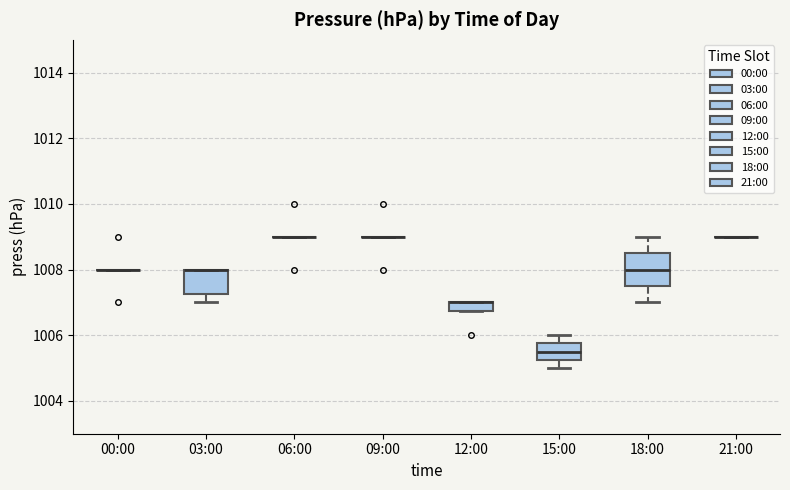

Where does the lower whisker of the box for 03:00 end on the y-axis? The values are not printed on the chart, so give them approximately, as read against the axis.

1007.0